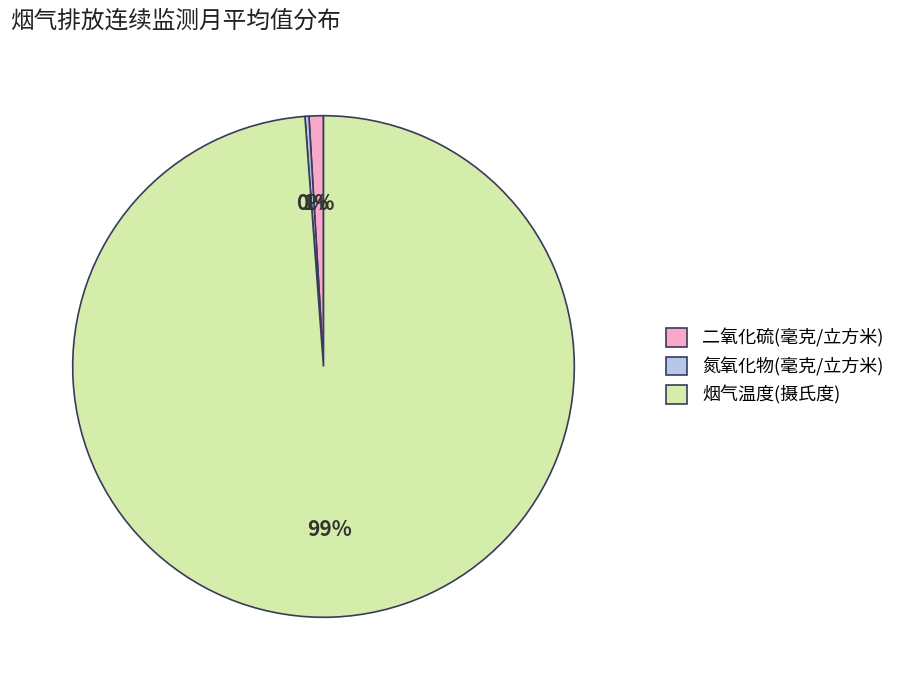

Which category has the biggest portion of the pie?

烟气温度(摄氏度)